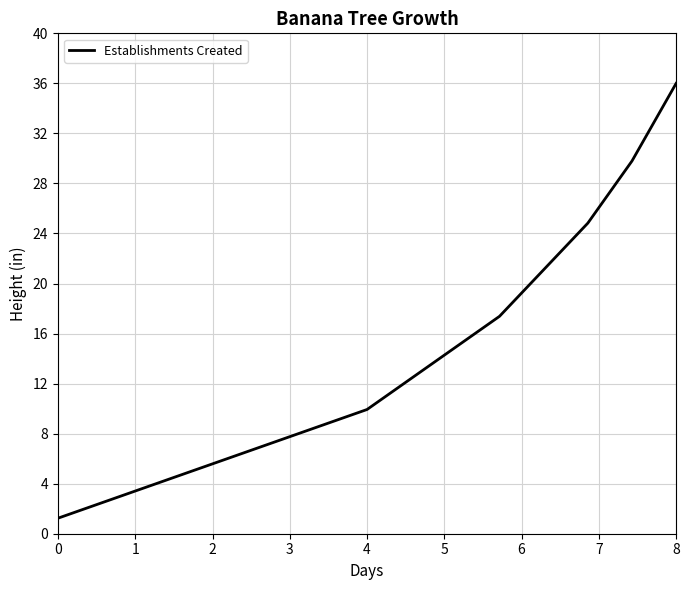

What is the greatest value displayed?

36.0